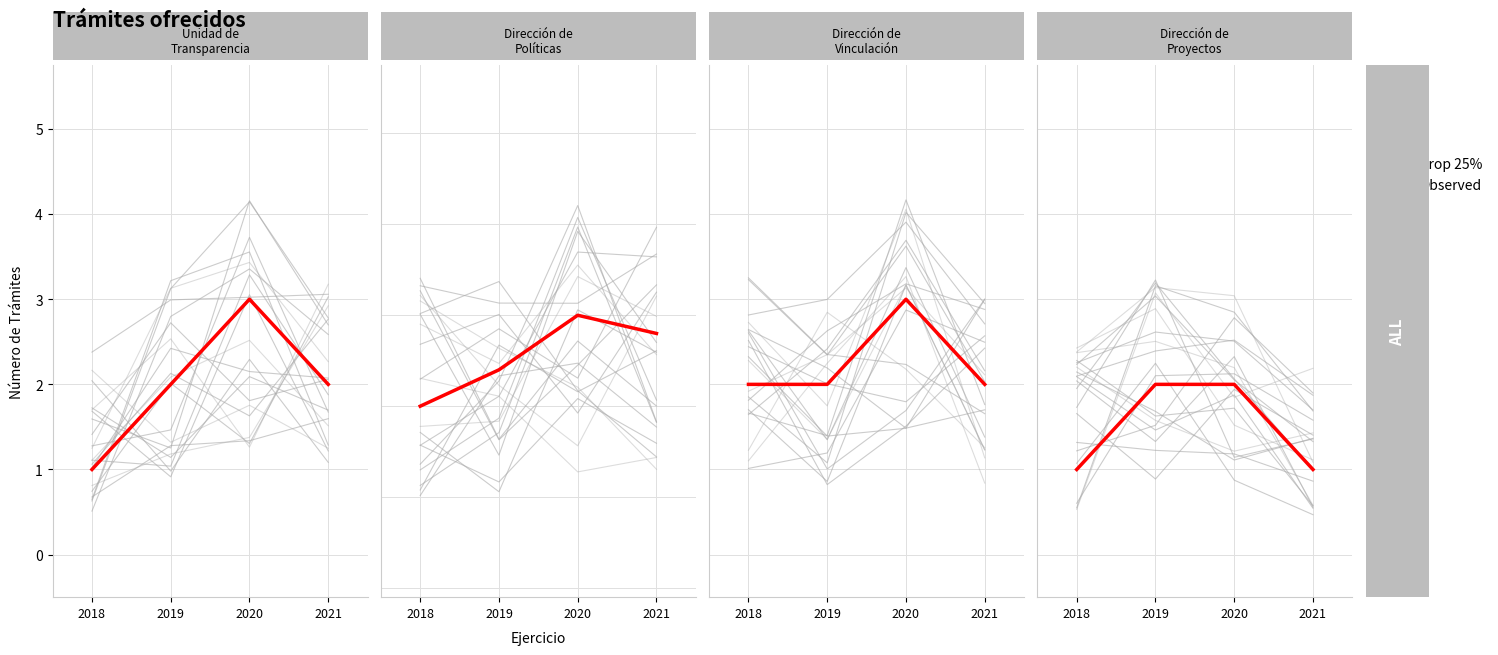

Rank the categories by Observed value from lowest to highest.

2018, 2021, 2019, 2020